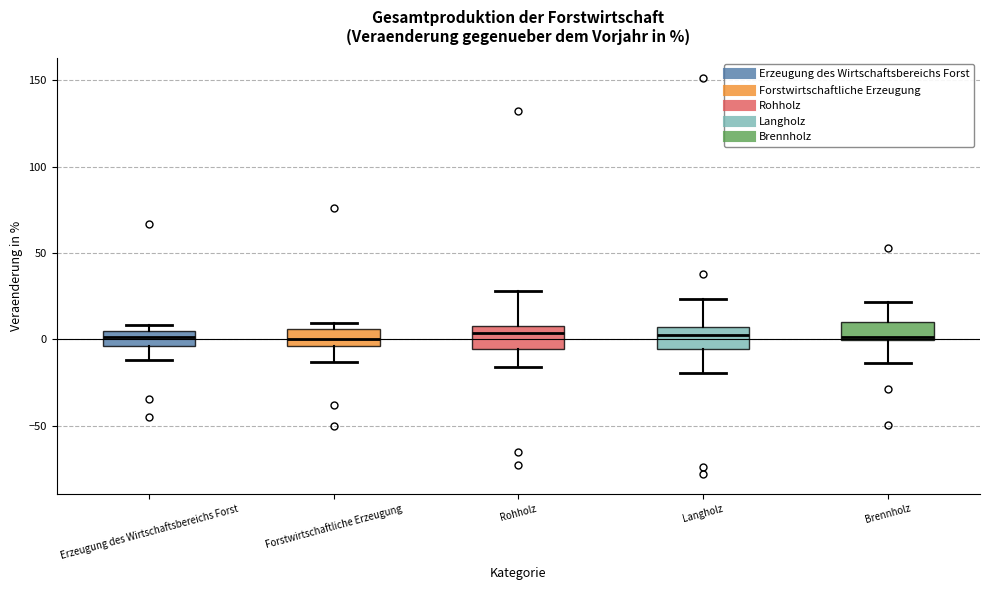

Where is the lower edge of the box for Erzeugung des Wirtschaftsbereichs Forst on the y-axis? The values are not printed on the chart, so give them approximately, as read against the axis.

-5